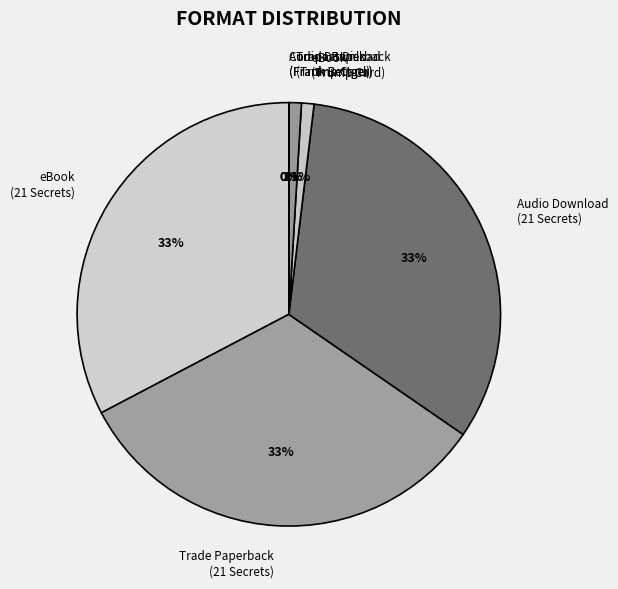

What is the change in value from Trade Paperback (Trump Card) to Audio Download (Frank Bettger)?

-61462300